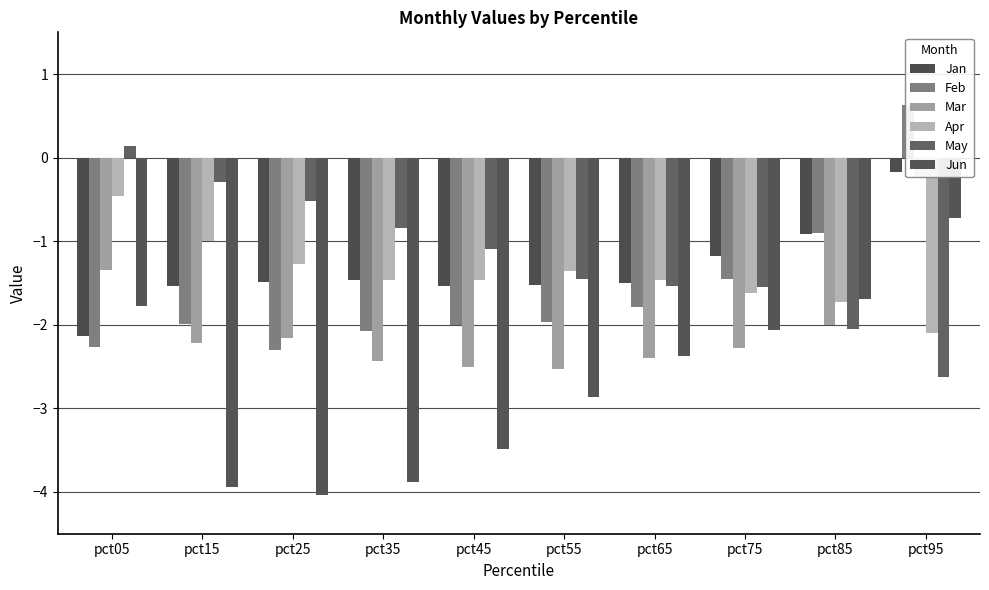

Between pct25 and pct75, which series saw the biggest shift?

Jun